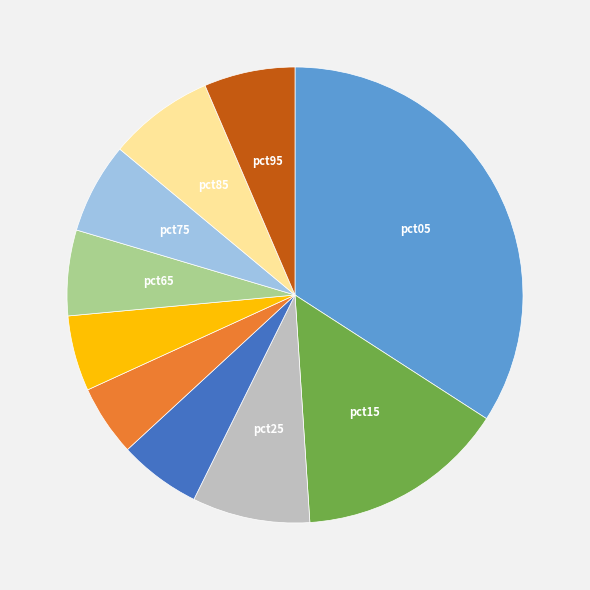

Is there a majority slice in this chart?

No